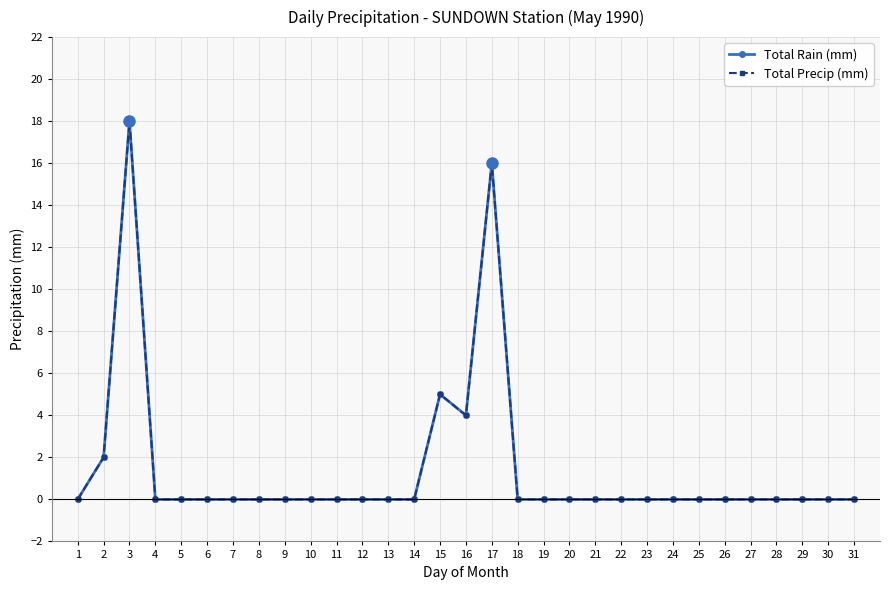

What is the sum of all Total Rain (mm) values?

45